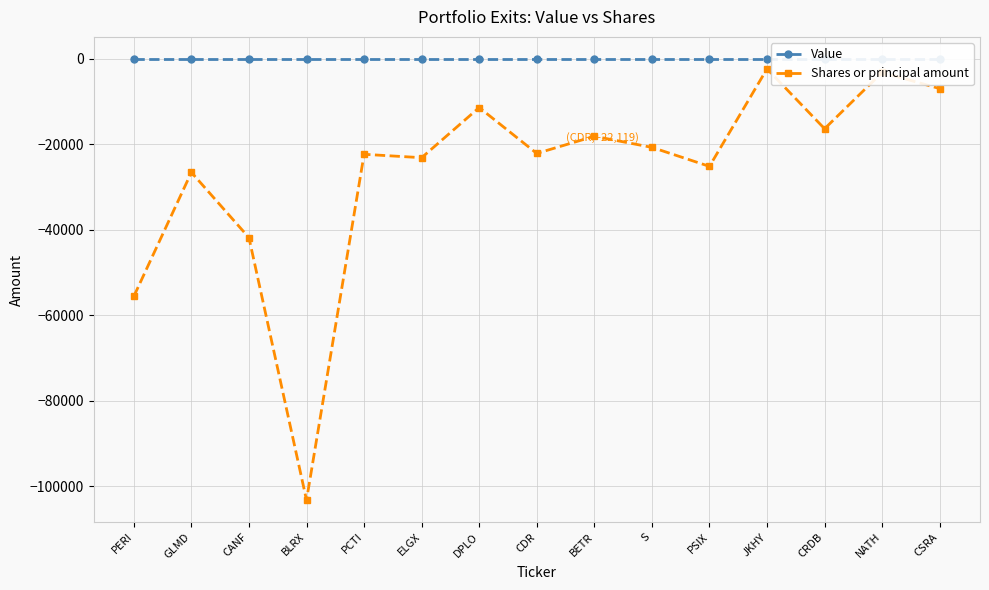

Reading right to left, transcribe all the data shown in this chart.

Value: 0	0	0	0	0	0	0	0	0	0	0	0	0	0	0
Shares or principal amount: -6940	-3153	-16338	-2312	-25152	-20700	-18100	-22119	-11377	-23119	-22323	-103290	-41837	-26556	-55591